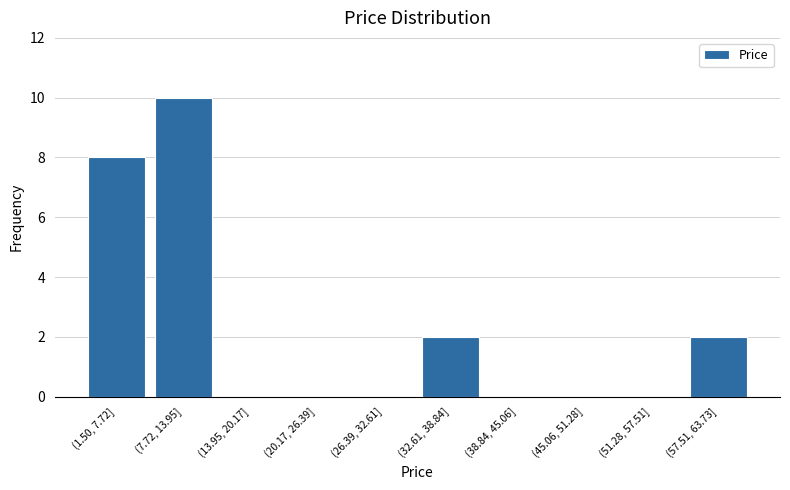

Reading left to right, transcribe all the data shown in this chart.

(1.50, 7.72]=8	(7.72, 13.95]=10	(13.95, 20.17]=0	(20.17, 26.39]=0	(26.39, 32.61]=0	(32.61, 38.84]=2	(38.84, 45.06]=0	(45.06, 51.28]=0	(51.28, 57.51]=0	(57.51, 63.73]=2